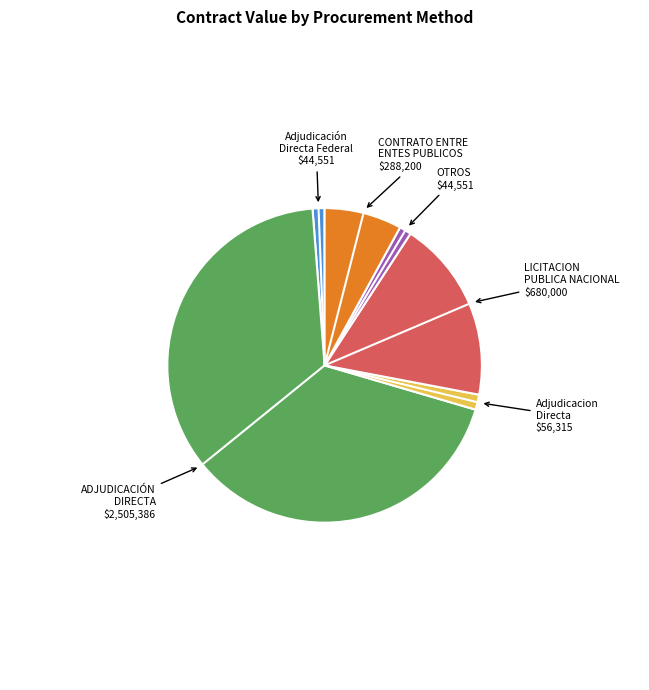

Which category accounts for the majority?

ADJUDICACIÓN DIRECTA